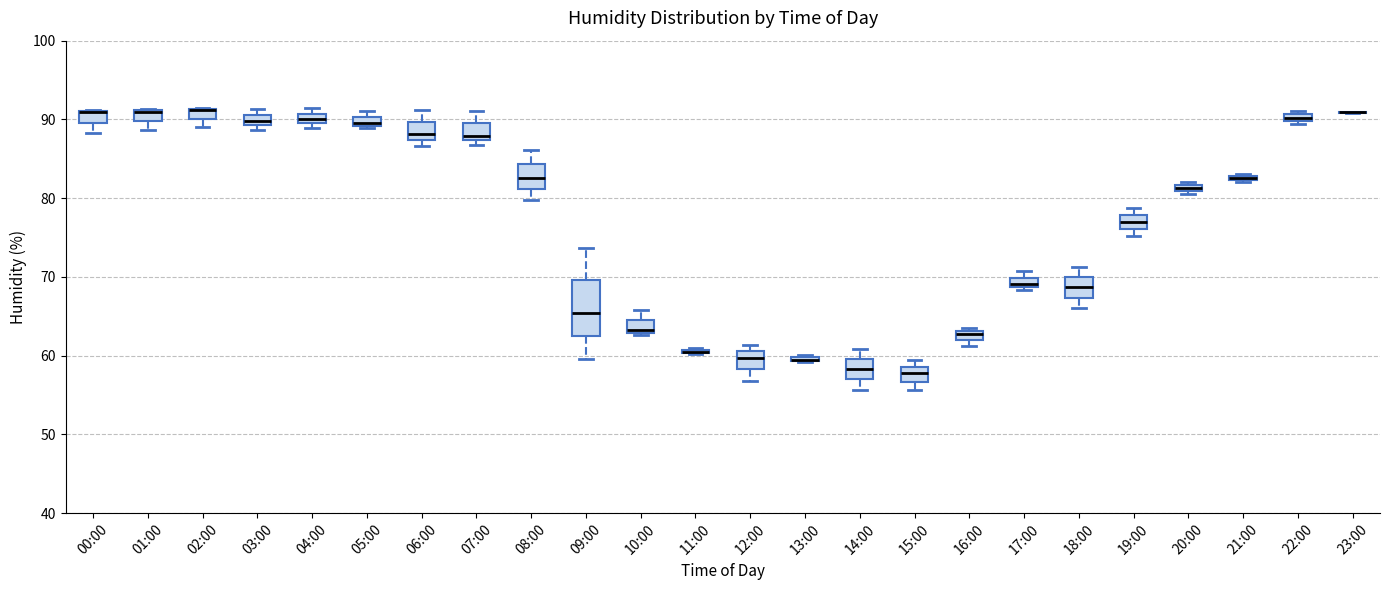

Comparing the boxes themselves (not the whiskers), which one is the tallest?

09:00